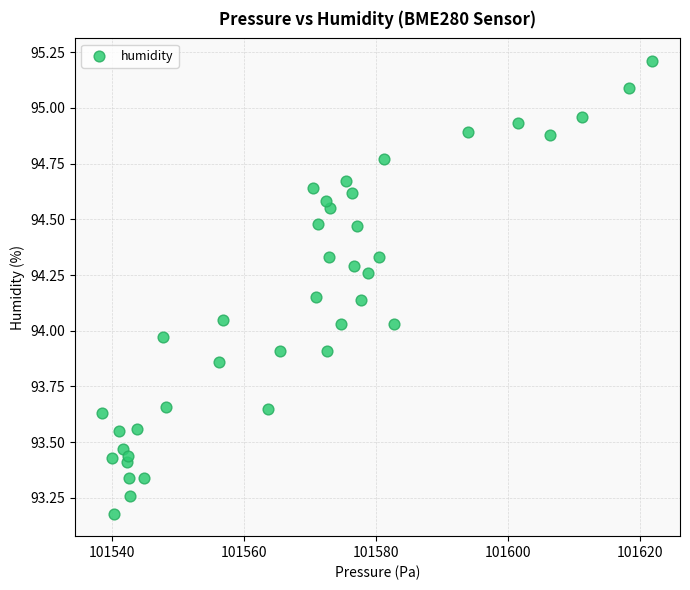

What is the range of Y values (max minus min)?

2.0